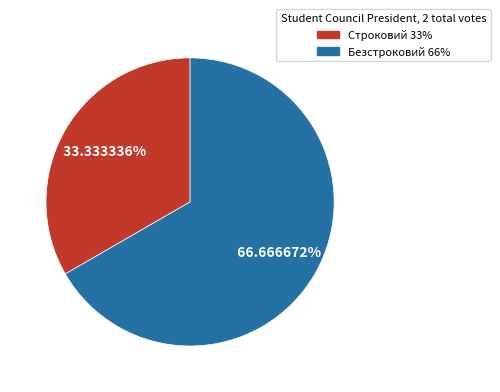

Which slice is the smallest?

Строковий